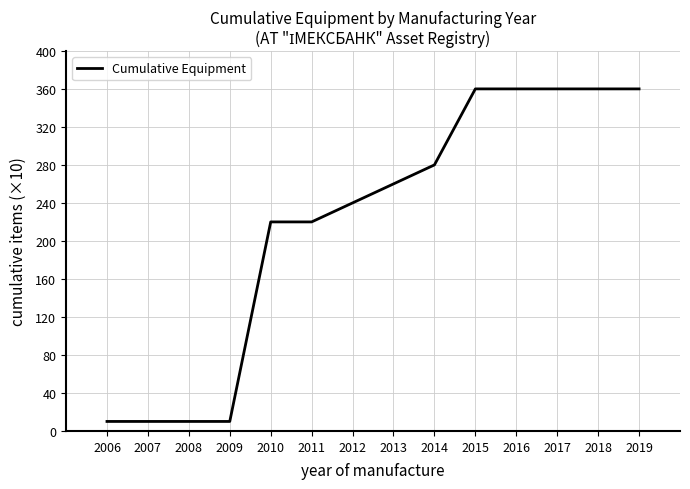

Count the values in the range 10 to 360.

14